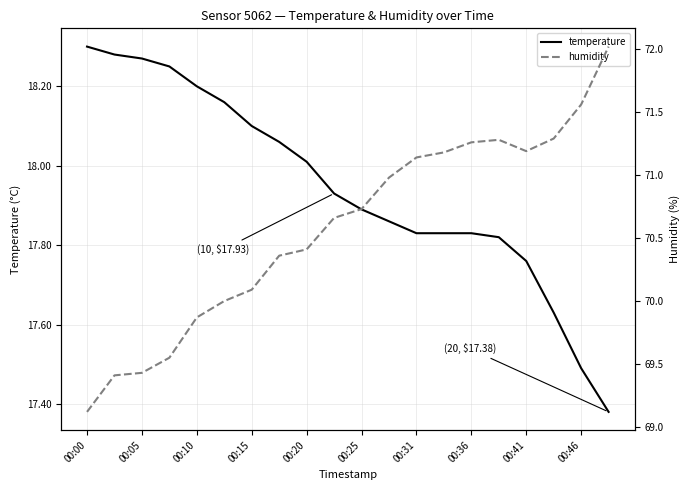

The temperature series shows 10.5 at 00:25. True or false?

False